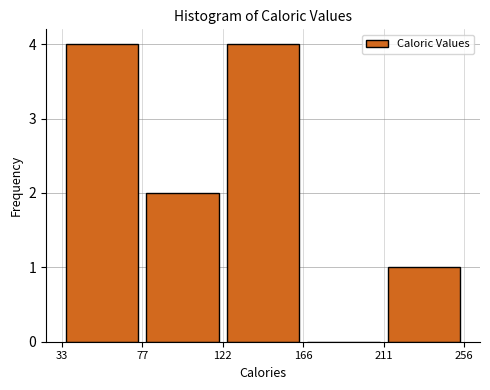

Reading left to right, list every bar in this chart as the range it spans on the x-axis followed by its height. The values are not printed on the chart, so give them approximately, as read against the axis.

33 to 77: 4
77 to 122: 2
122 to 166: 4
166 to 211: 0
211 to 256: 1